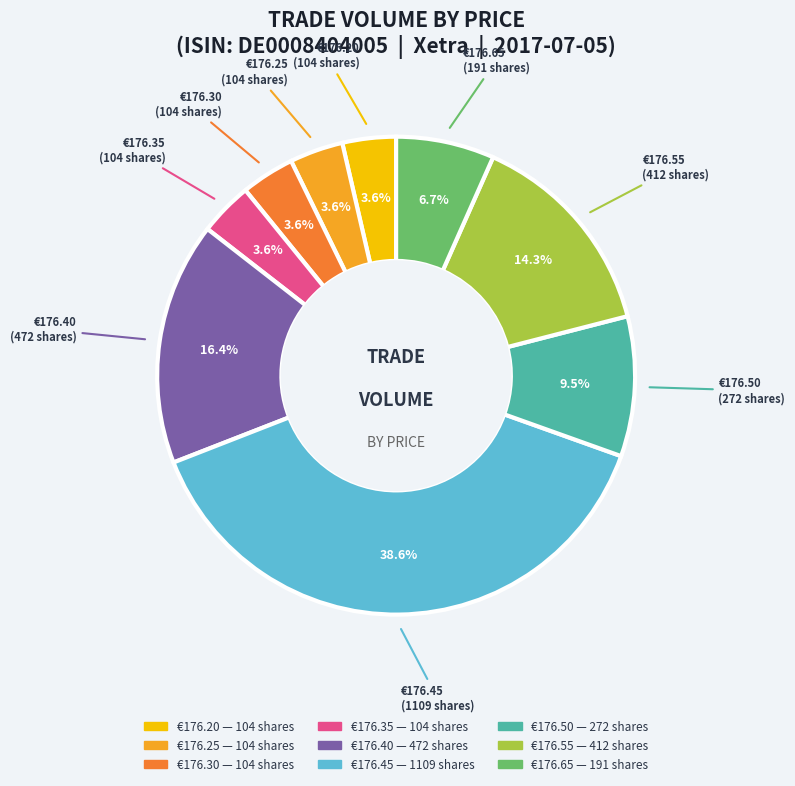

Does any single category account for the majority?

No